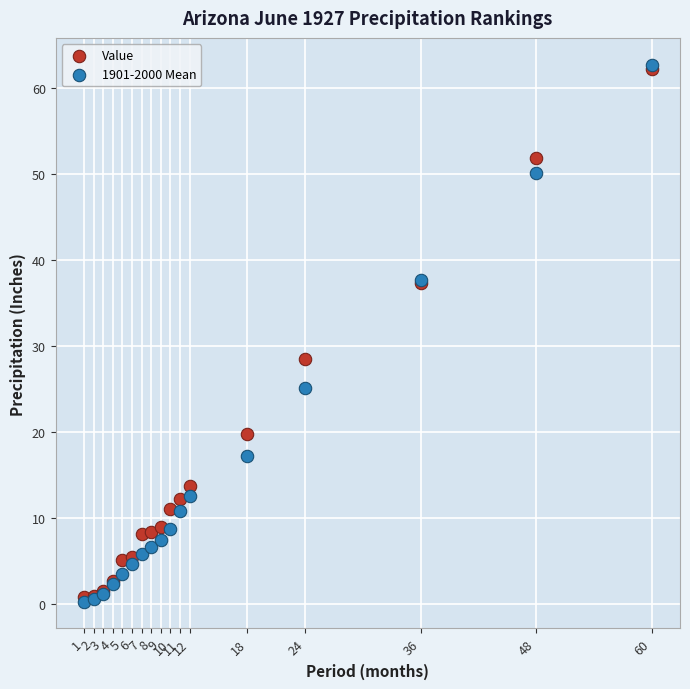

In the Value series, what Y value is closest to 31?

28.5